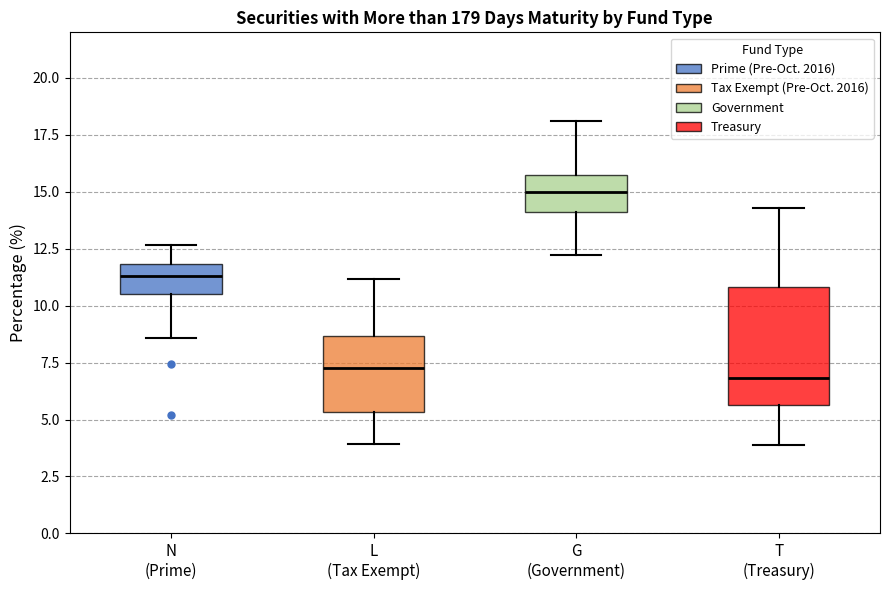

Reading left to right, transcribe this box plot: for each box, give where its median line is, the range the box spans, and where its two whiskers end, as read against the y-axis. The values are not printed on the chart, so give them approximately, as read against the axis.

N (Prime): median 11.5, box 10.5 to 12.0, whiskers 8.5 to 12.5
L (Tax Exempt): median 7.5, box 5.5 to 8.5, whiskers 4.0 to 11.0
G (Government): median 15.0, box 14.0 to 16.0, whiskers 12.0 to 18.0
T (Treasury): median 7.0, box 5.5 to 11.0, whiskers 4.0 to 14.5